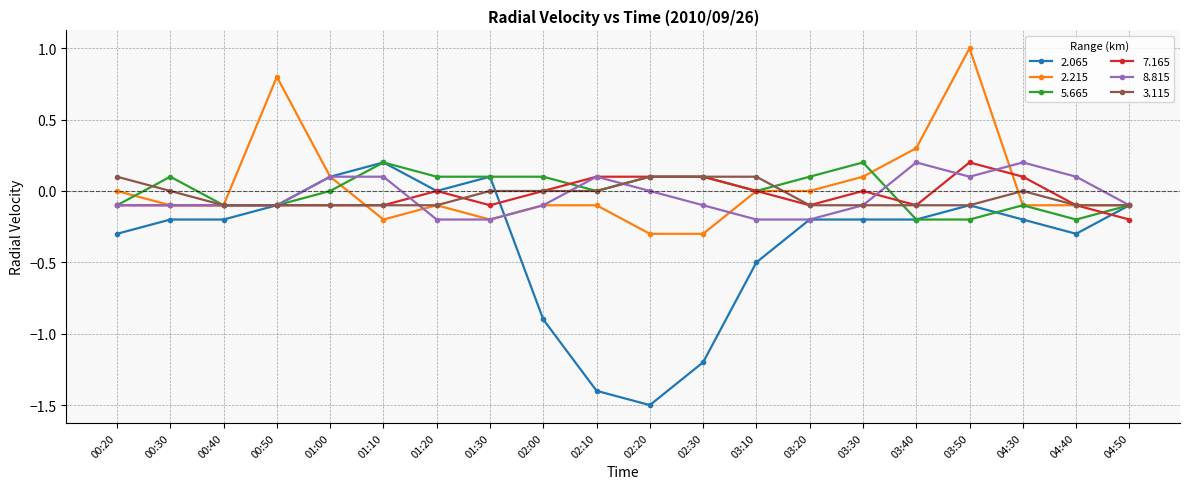

Count the number of data series in this chart.

6